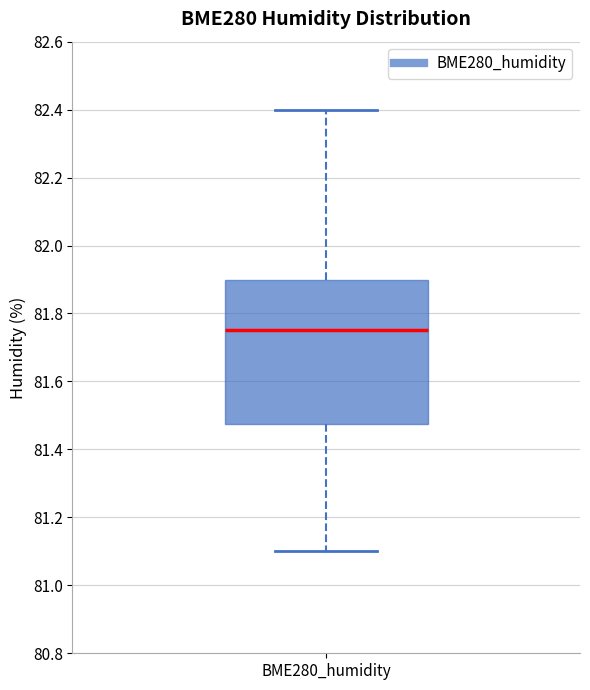

Transcribe this box plot: give where the median line is, the range the box spans, and where the two whiskers end, as read against the y-axis. The values are not printed on the chart, so give them approximately, as read against the axis.

median 81.76, box 81.48 to 81.90, whiskers 81.10 to 82.40